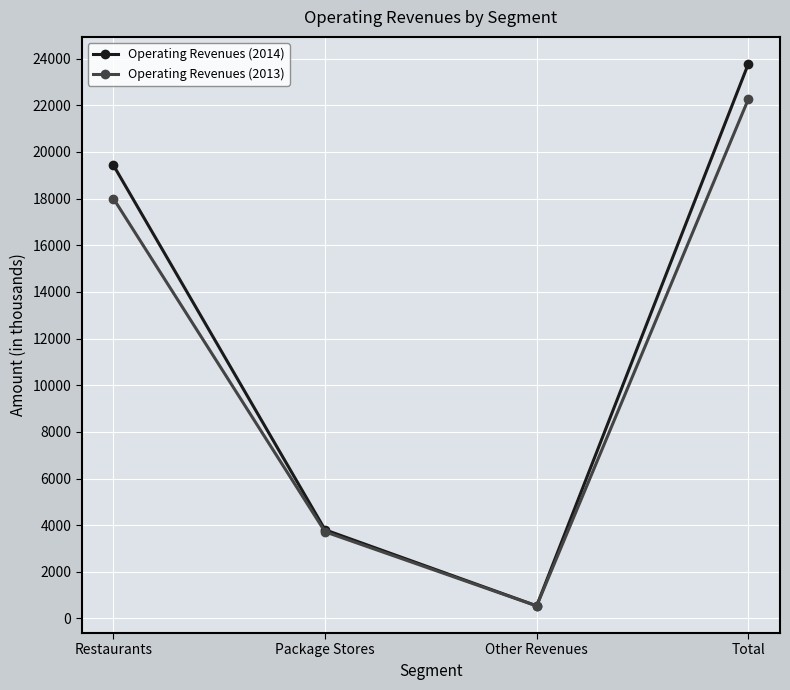

What is the total value across all series at Other Revenues?

1080